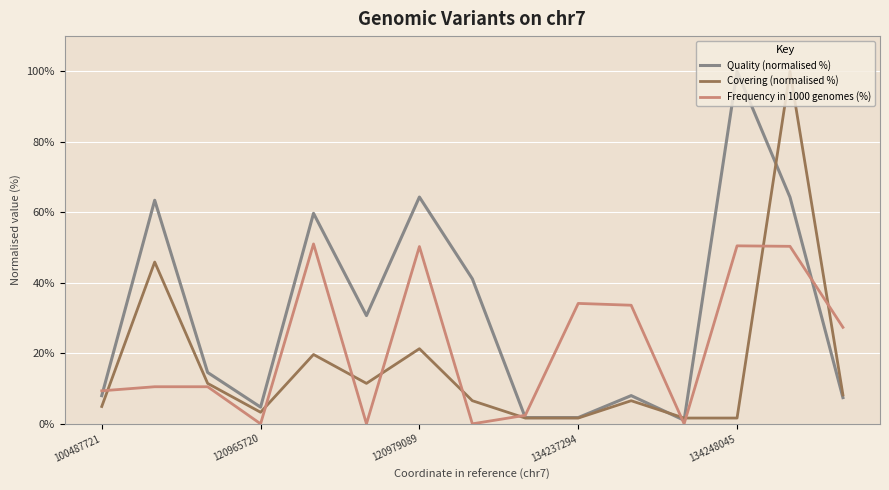

How many interior local valleys does the Frequency in 1000 genomes (%) series have?

4